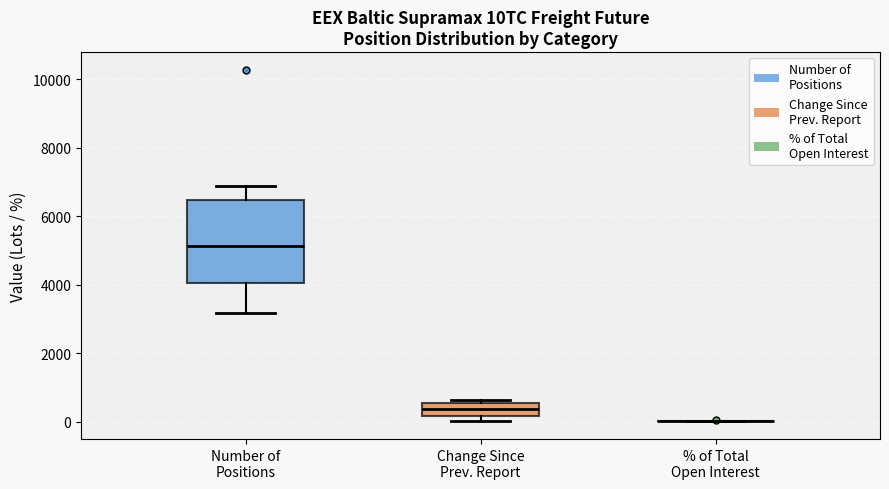

Reading left to right, read every box against the y-axis: the position of its median line, the range the box covers, and the ends of its whiskers. The values are not printed on the chart, so give them approximately, as read against the axis.

Number of Positions: median 5200, box 4000 to 6400, whiskers 3200 to 6800
Change Since Prev. Report: median 400, box 200 to 600, whiskers 0 to 600 (just above the box's upper edge)
% of Total Open Interest: box collapsed to a line at 0, whiskers 0 to 0